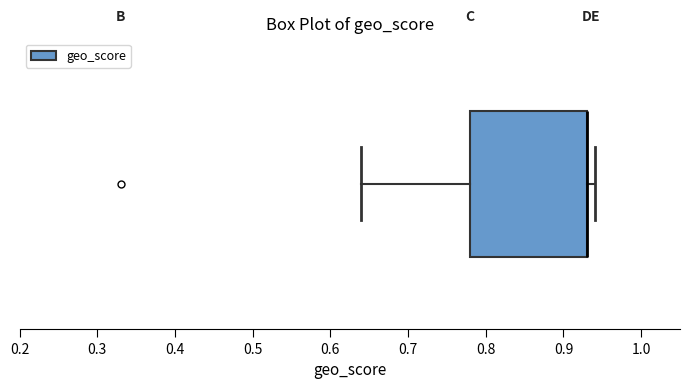

Where is the right edge of the box on the x-axis? The values are not printed on the chart, so give them approximately, as read against the axis.

0.93